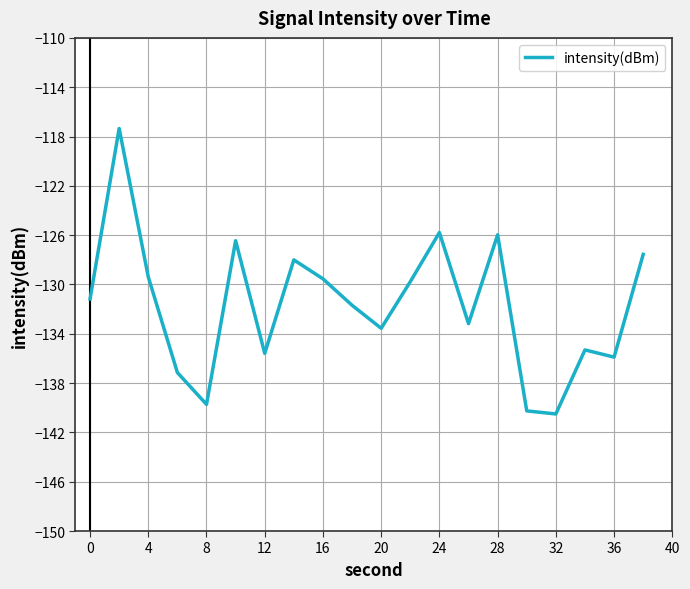

What is the minimum value shown in the chart?

-140.5